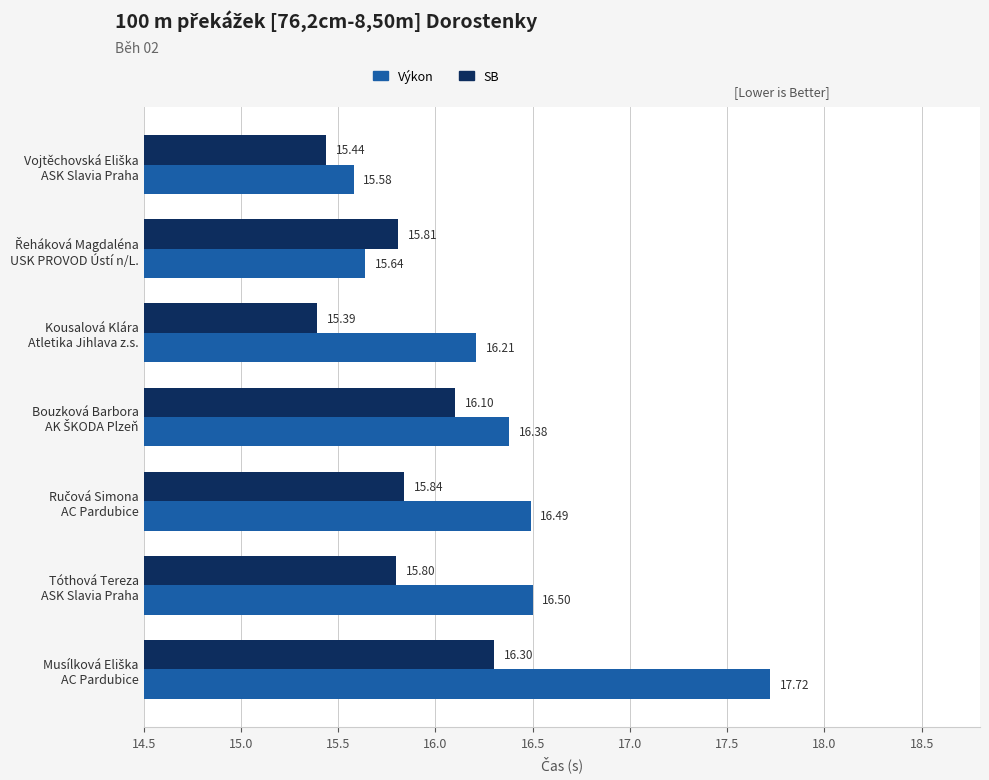

What is the sum of all SB values?

110.7